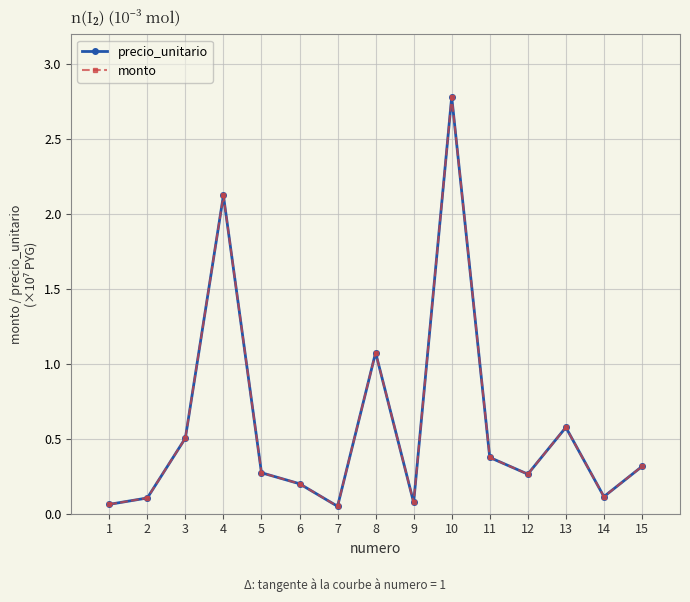

True or false: monto and precio_unitario intersect in this chart.

False